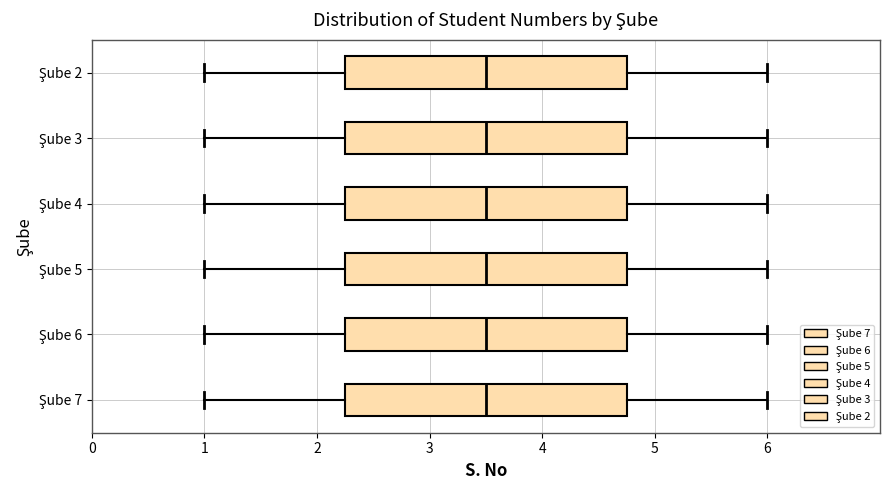

Where does the right whisker of the box for Şube 2 end on the x-axis? The values are not printed on the chart, so give them approximately, as read against the axis.

6.0